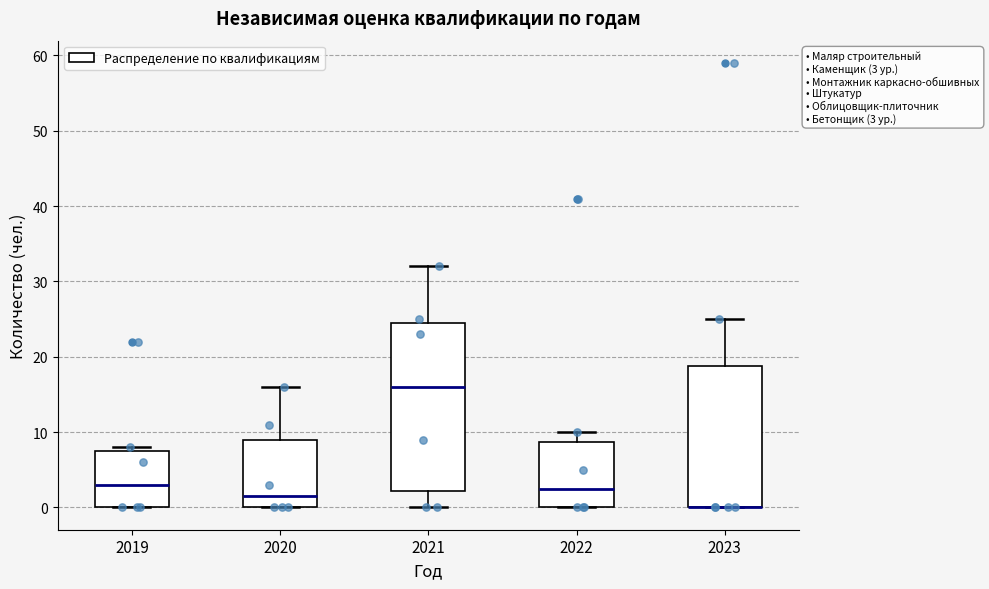

Which box is the tallest, from its lower edge to its upper edge?

2021